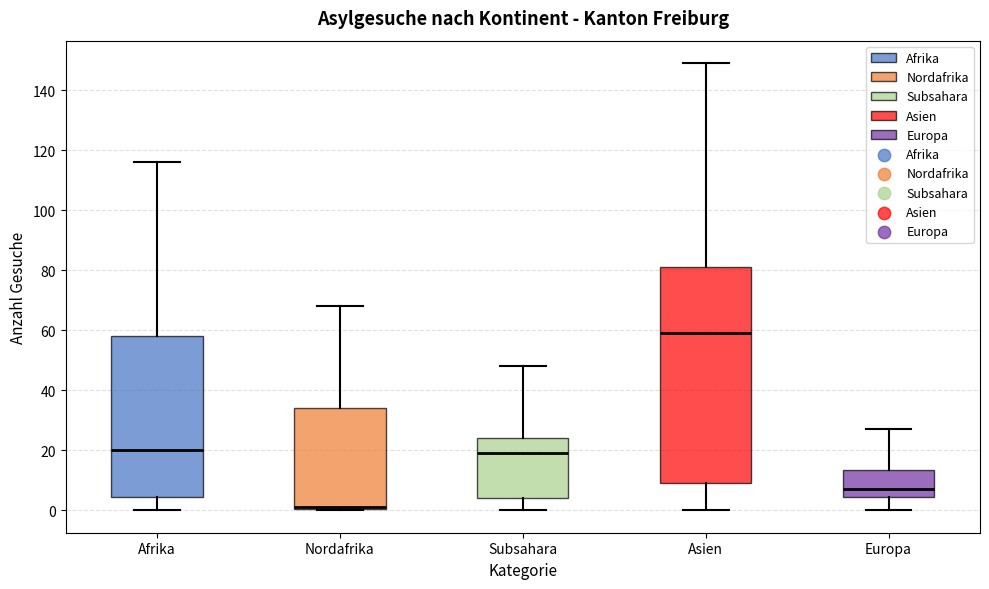

Reading left to right, transcribe this box plot: for each box, give where its median line is, the range the box spans, and where its two whiskers end, as read against the y-axis. The values are not printed on the chart, so give them approximately, as read against the axis.

Afrika: median 20, box 4 to 58, whiskers 0 to 116
Nordafrika: median 2 (drawn on the box's lower edge), box 0 to 34, whiskers 0 to 68
Subsahara: median 20, box 4 to 24, whiskers 0 to 48
Asien: median 60, box 10 to 82, whiskers 0 to 150
Europa: median 8, box 4 to 14, whiskers 0 to 28